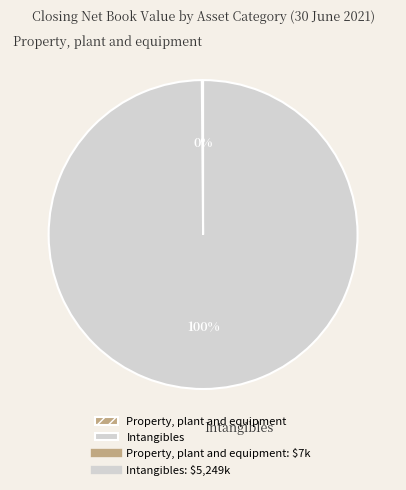

Which category has the biggest portion of the pie?

Intangibles